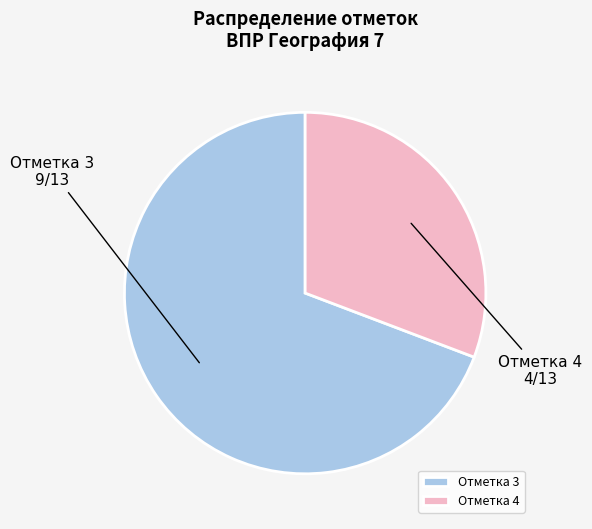

The Отметка 3 slice represents 69% of the pie. True or false?

True